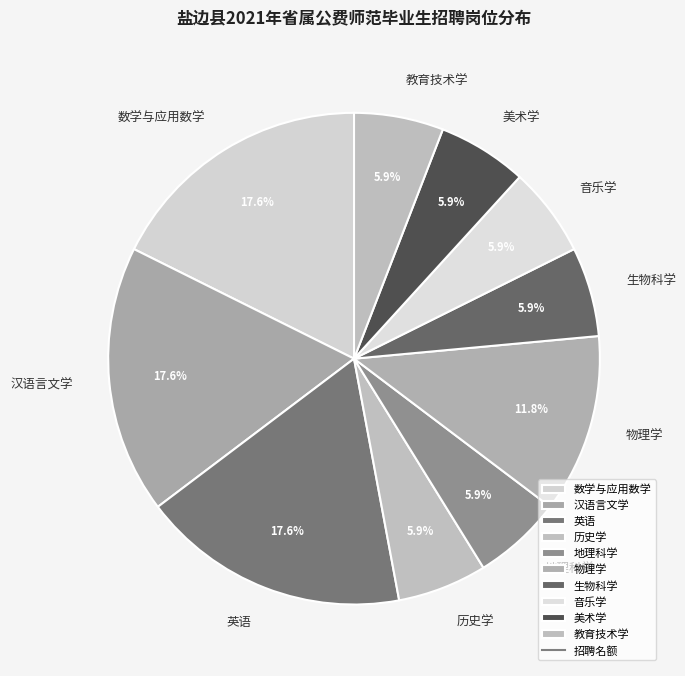

What percentage is the 生物科学 slice, to the nearest percent?

6%